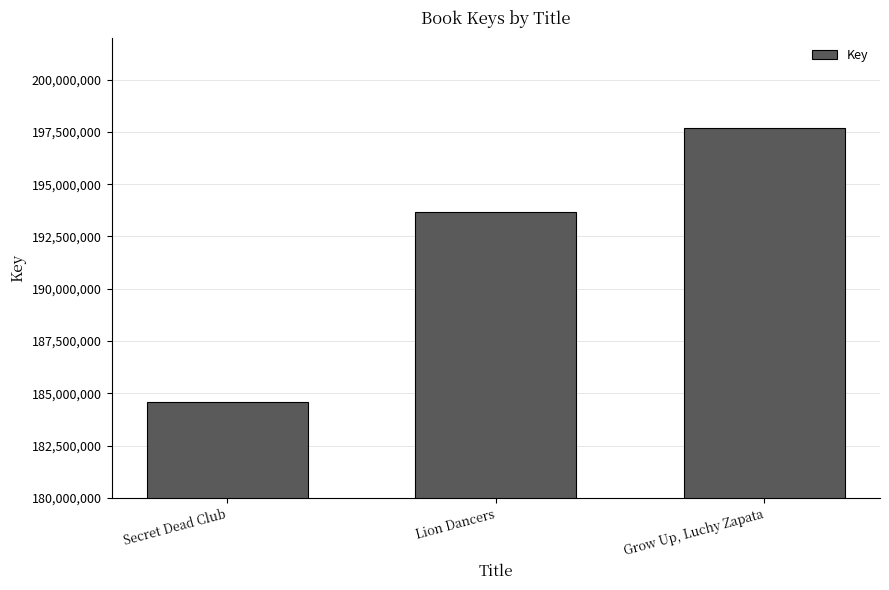

True or false: the data shows 86307766 at Secret Dead Club.

False